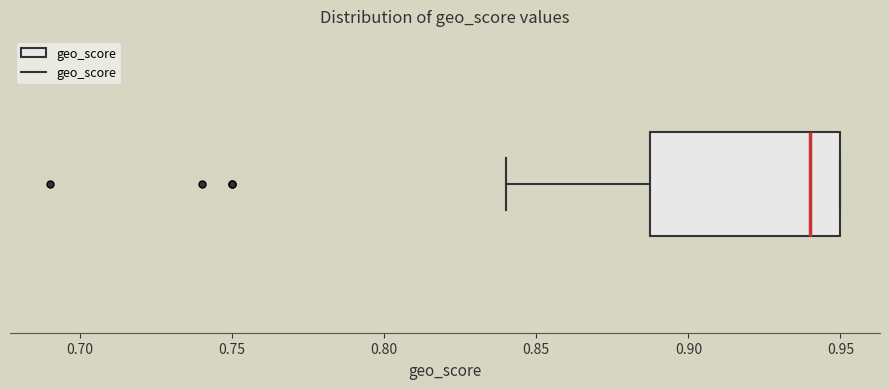

Where does the median line of the box sit on the x-axis? The values are not printed on the chart, so give them approximately, as read against the axis.

0.94